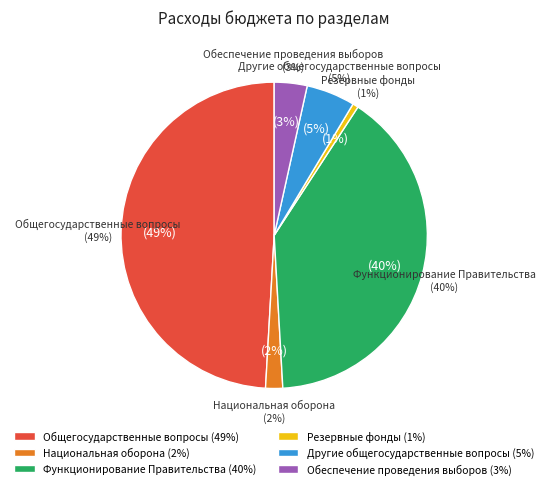

Which category has the smallest portion of the pie?

Резервные фонды